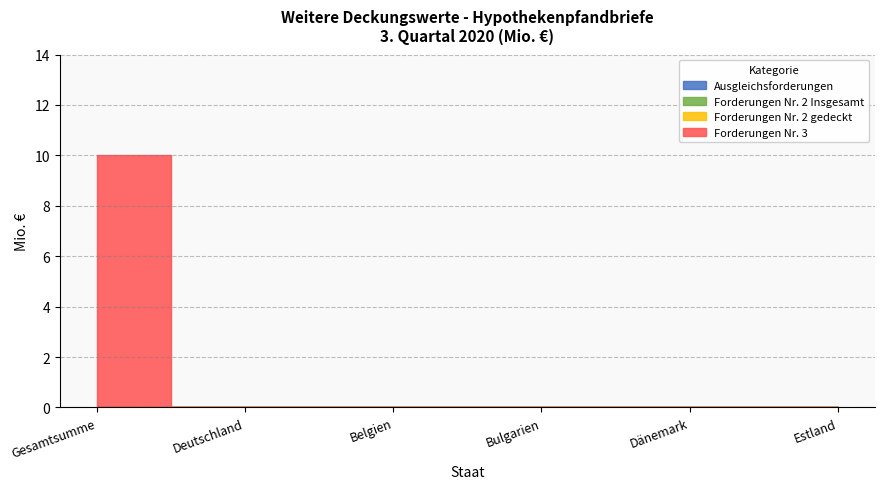

At which category is the sum across all series the highest?

Gesamtsumme